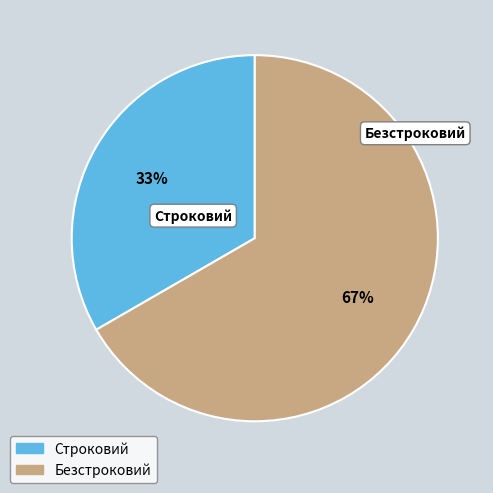

Which category has the biggest portion of the pie?

Безстроковий